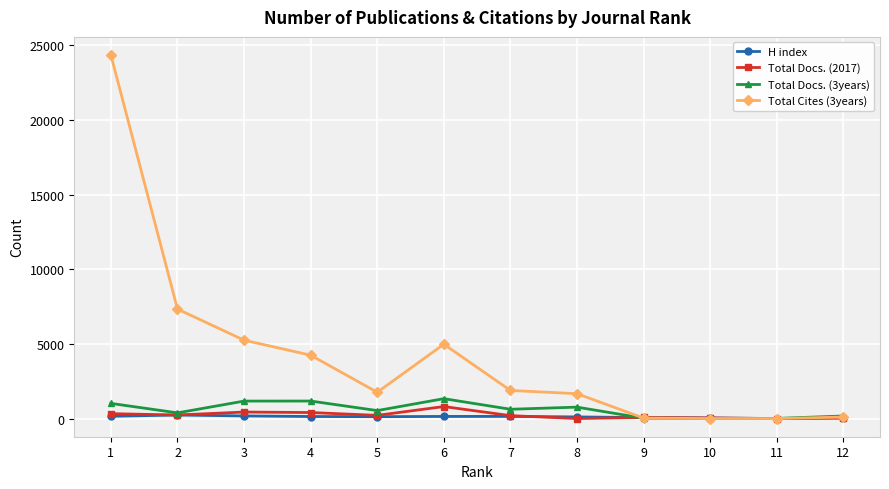

True or false: Total Docs. (2017) has more than 1 points higher than both neighbors.

True